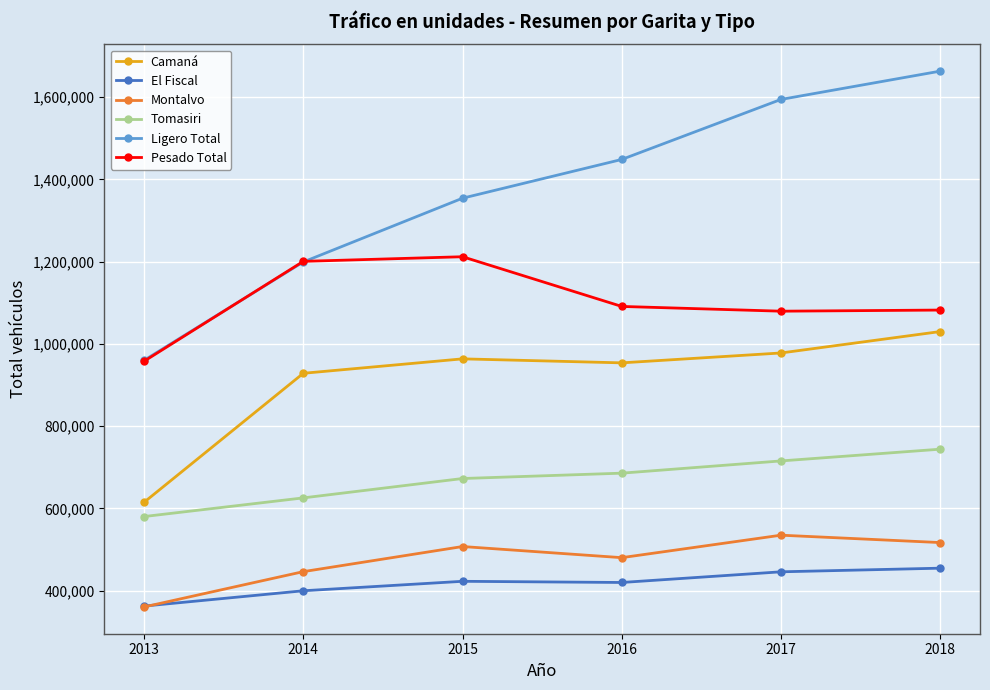

Which series changed the most between 2015 and 2018?

Ligero Total